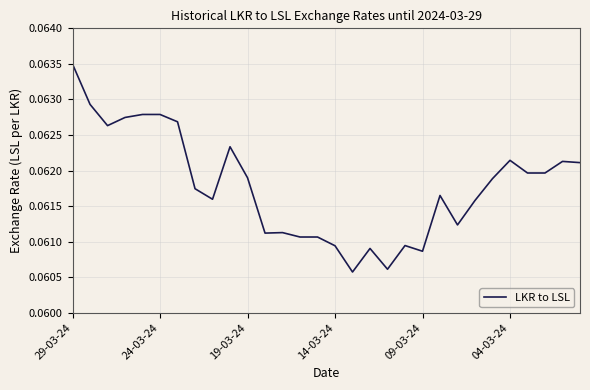

Is this an area chart (filled region under the line)?

No